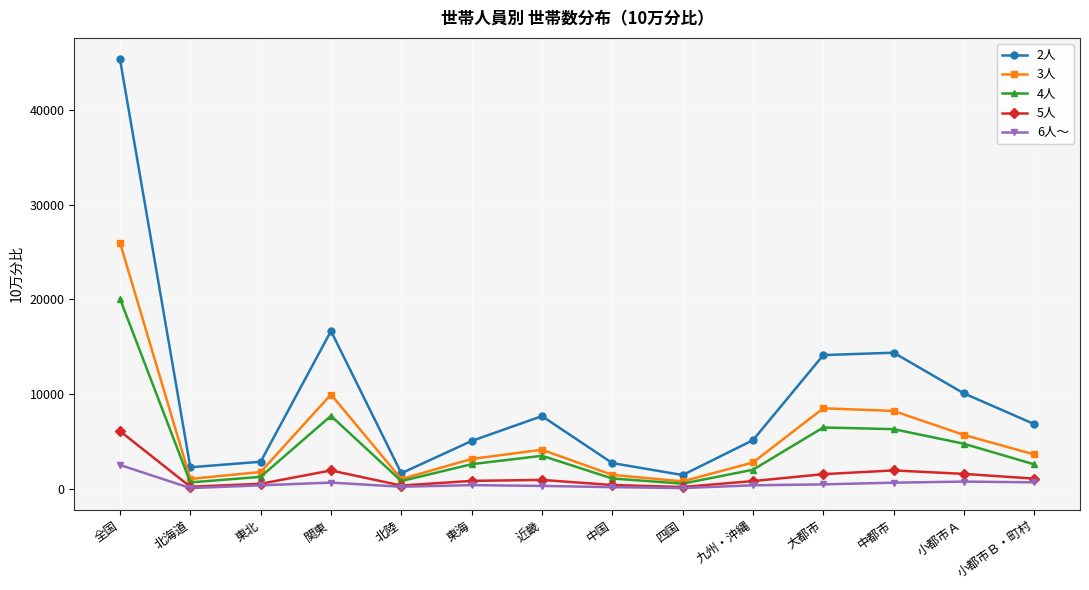

True or false: 6人～ and 2人 cross at least once.

False